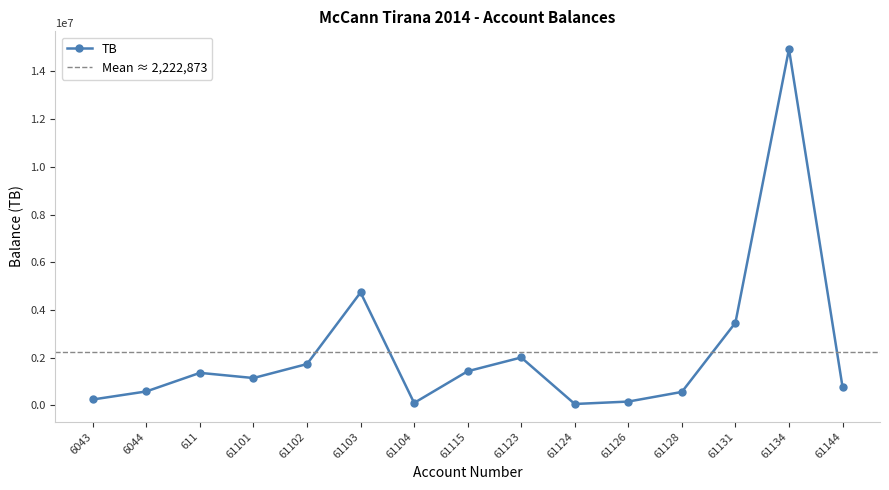

What is the value of the 7th point from the left?

105900.0